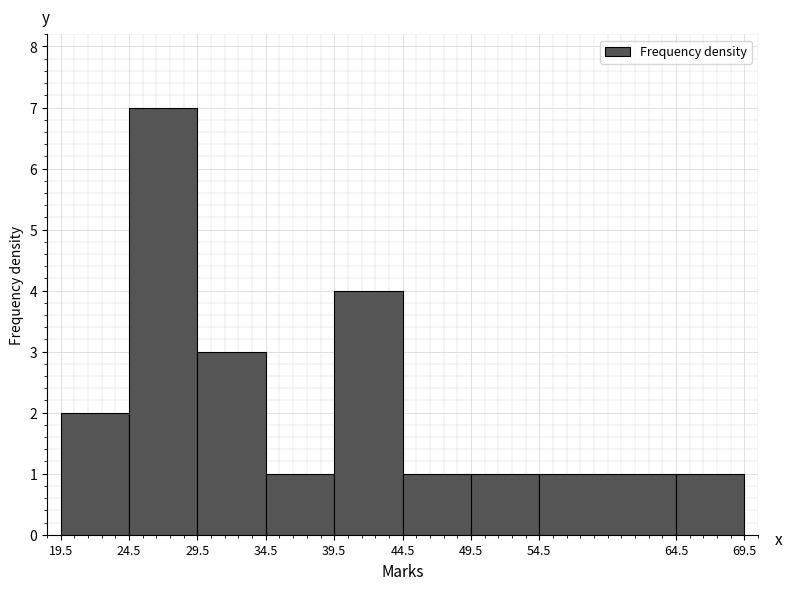

Which range on the x-axis has the tallest bar?

24.5 to 29.5